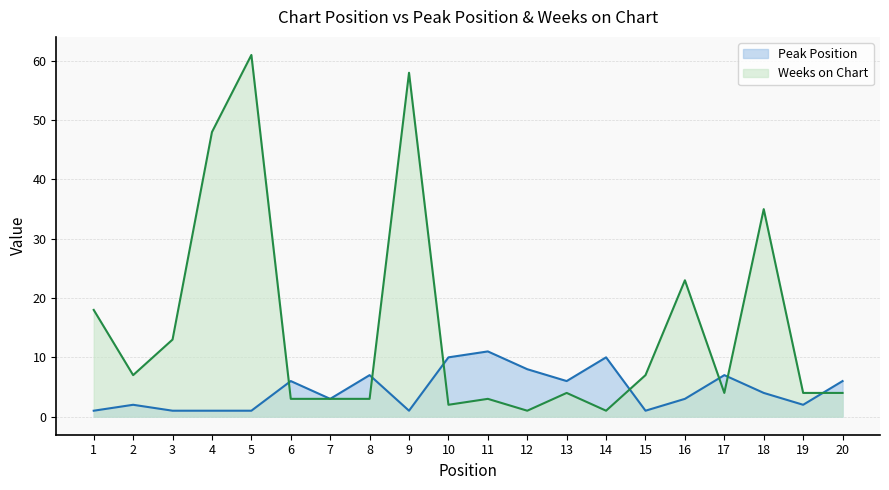

List the labels in order of Weeks on Chart value, largest first.

5, 9, 4, 18, 16, 1, 3, 2, 15, 13, 17, 19, 20, 6, 7, 8, 11, 10, 12, 14